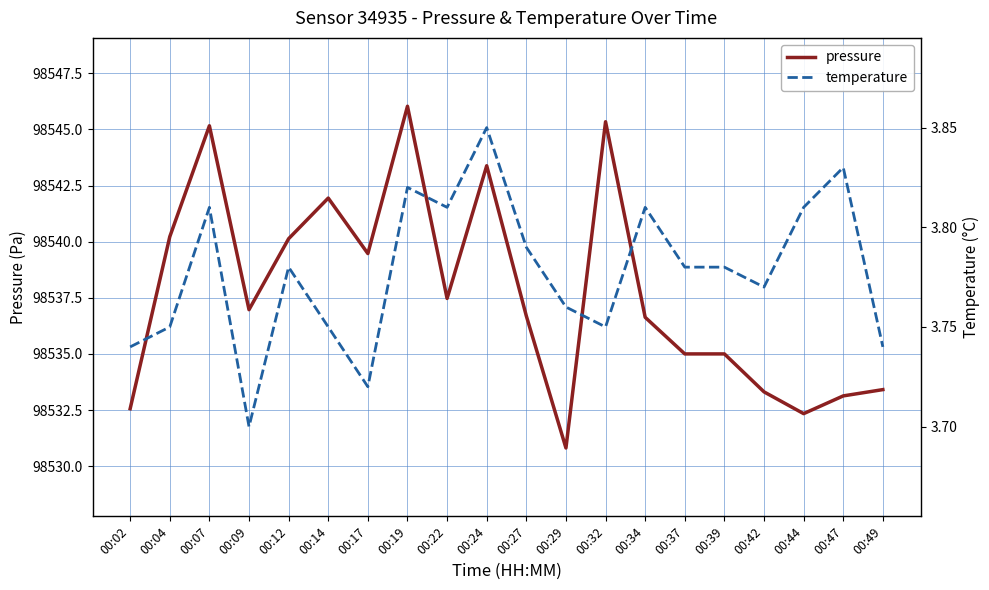

True or false: temperature and pressure intersect in this chart.

False